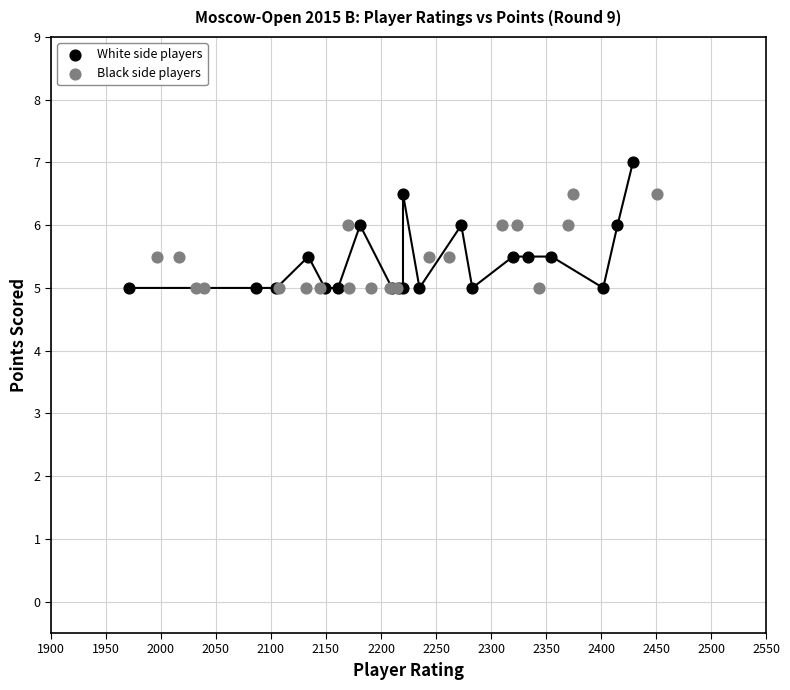

Which series contains the highest Y value?

White side players